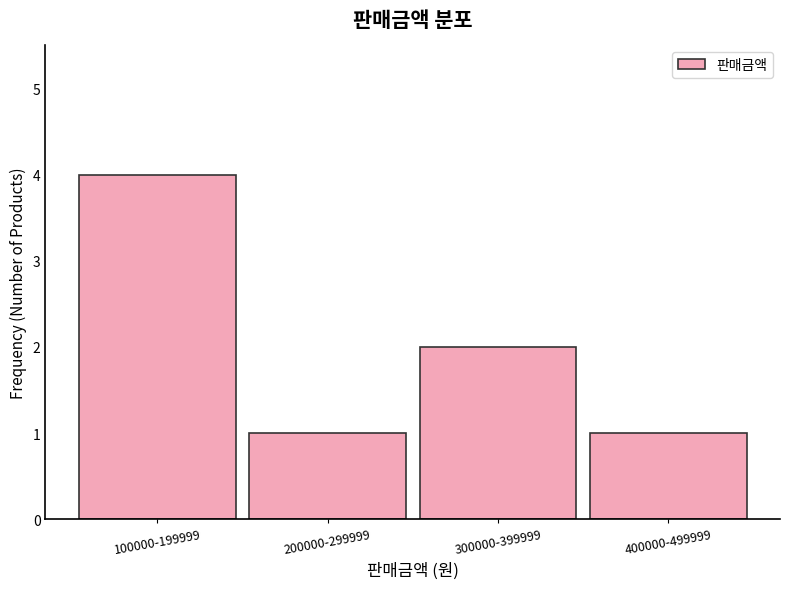

Reading left to right, transcribe all the data shown in this chart.

100000-199999=4	200000-299999=1	300000-399999=2	400000-499999=1